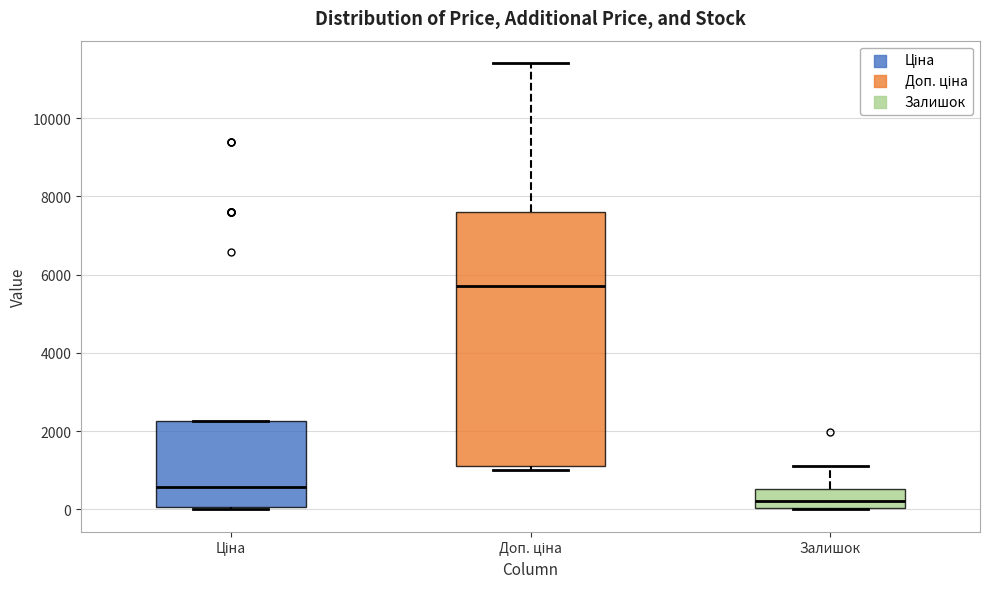

Reading left to right, read every box against the y-axis: the position of its median line, the range the box covers, and the ends of its whiskers. The values are not printed on the chart, so give them approximately, as read against the axis.

Ціна: median 600, box 0 to 2200, whiskers 0 to 2200
Доп. ціна: median 5800, box 1200 to 7600, whiskers 1000 to 11400
Залишок: median 200, box 0 to 600, whiskers 0 to 1200